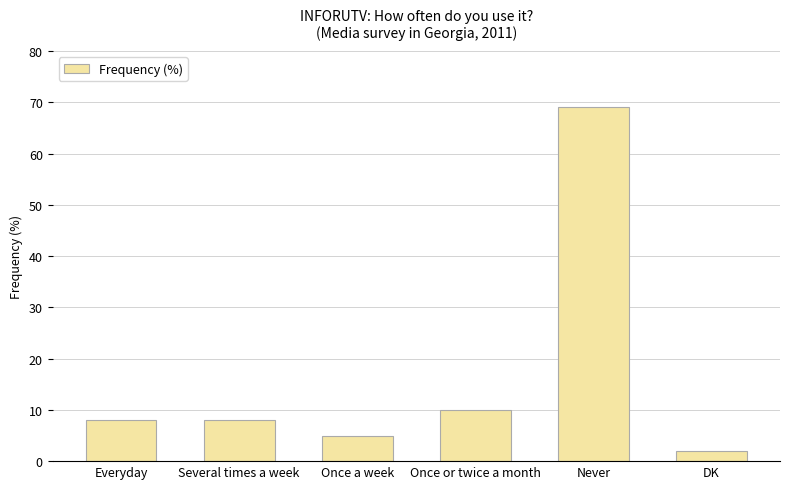

What value does the data have at Once a week, to the nearest 5?

5